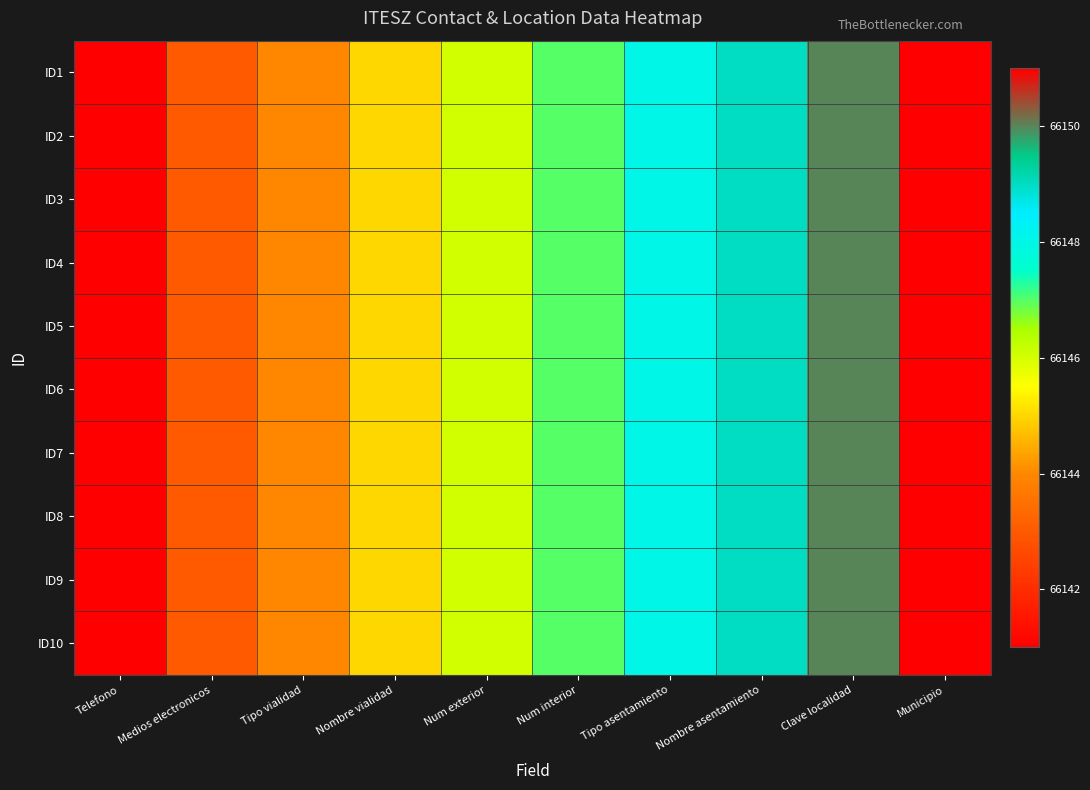

Between Clave localidad and Tipo asentamiento, which is larger?

Clave localidad